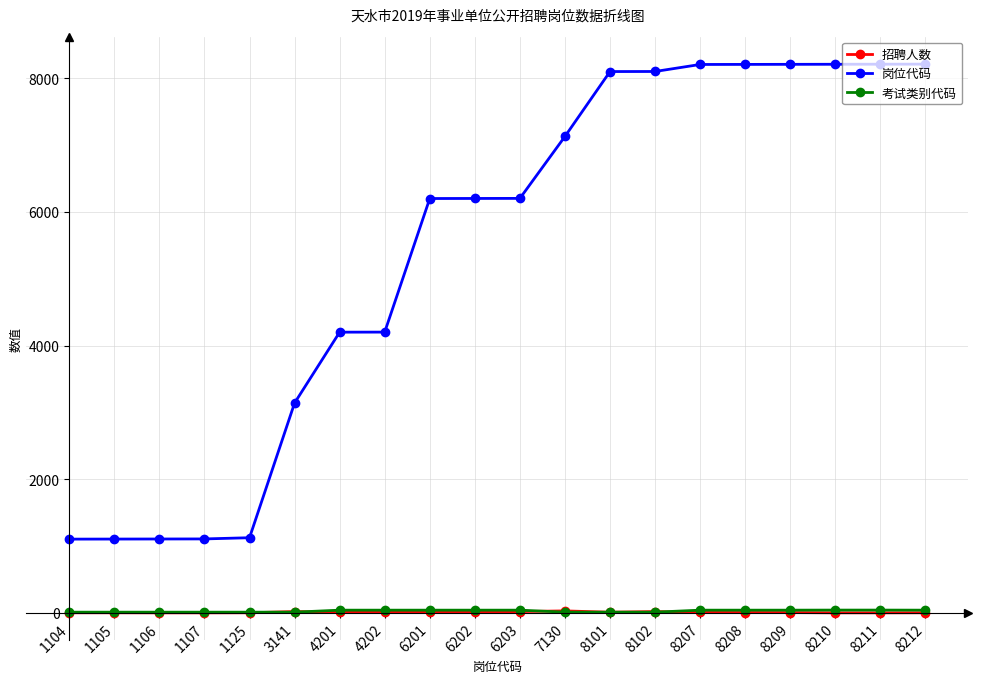

The value of 岗位代码 at 8212 is 4818. True or false?

False